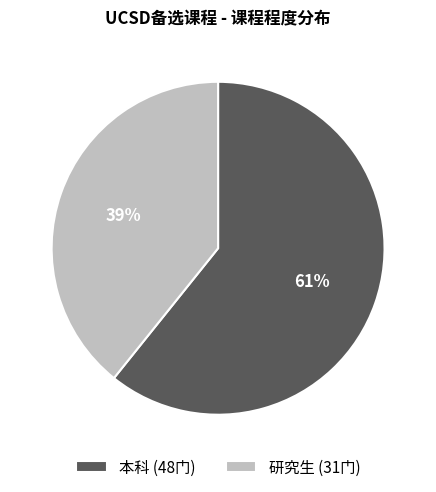

Combined, do 研究生 and 本科 account for over 50%?

Yes